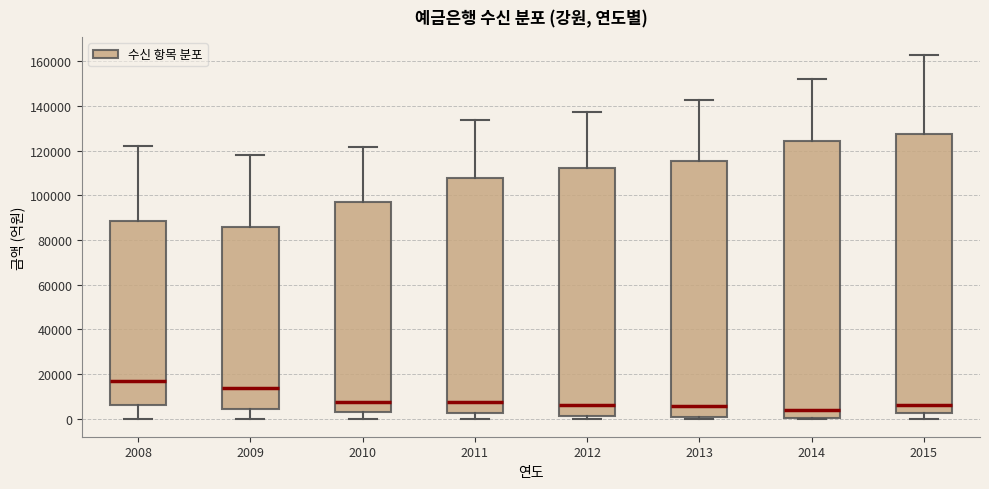

Reading left to right, read every box against the y-axis: the position of its median line, the range the box covers, and the ends of its whiskers. The values are not printed on the chart, so give them approximately, as read against the axis.

2008: median 16000, box 6000 to 88000, whiskers 0 to 122000
2009: median 14000, box 4000 to 86000, whiskers 0 to 118000
2010: median 8000, box 2000 to 96000, whiskers 0 to 122000
2011: median 8000, box 2000 to 108000, whiskers 0 to 134000
2012: median 6000, box 2000 to 112000, whiskers 0 to 138000
2013: median 6000, box 0 to 116000, whiskers 0 (just below the box's lower edge) to 142000
2014: median 4000, box 0 to 124000, whiskers 0 to 152000
2015: median 6000, box 2000 to 128000, whiskers 0 to 162000